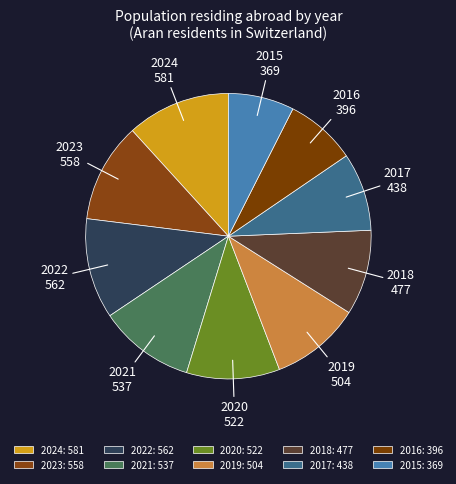

Is it true that 2023 is 20% of the pie?

False